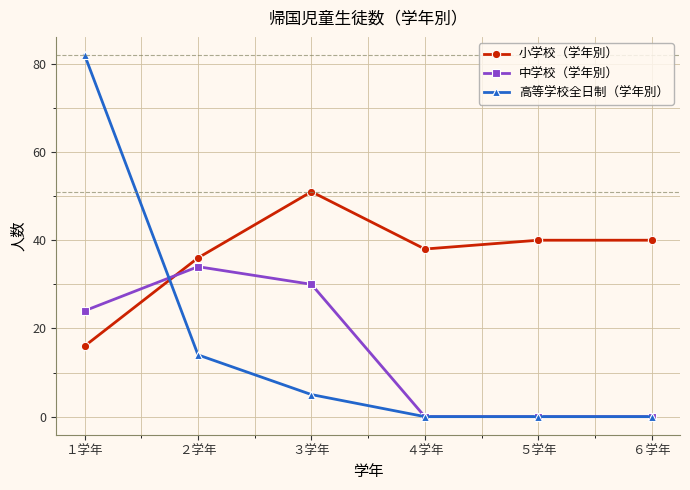

How many distinct data groups are displayed?

3